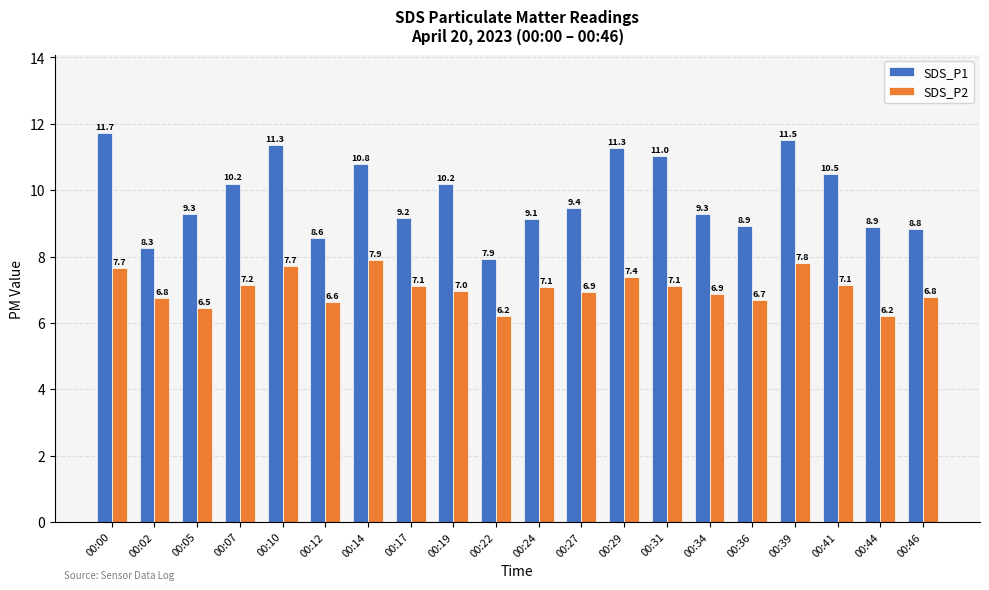

Rank the series by their maximum value, from highest to lowest.

SDS_P1, SDS_P2